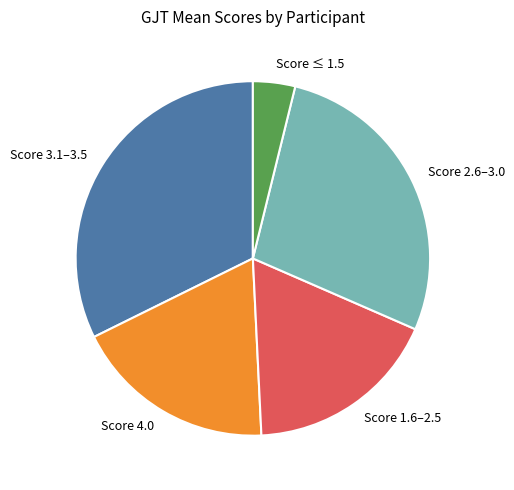

What is the ratio of the value at Score 4.0 to the value at Score 3.1–3.5?

0.6